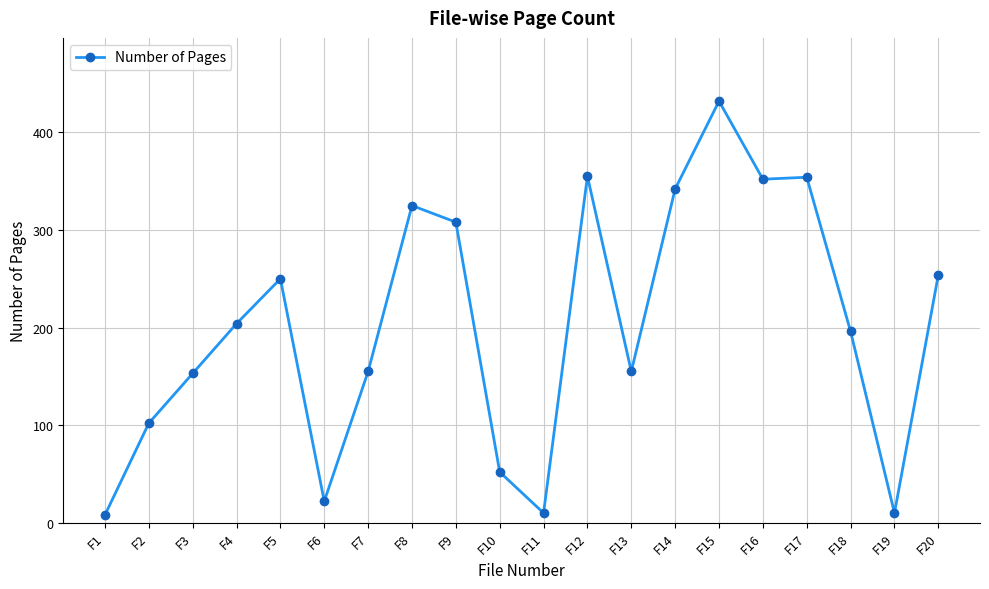

At which category does the data reach its first local peak?

F5